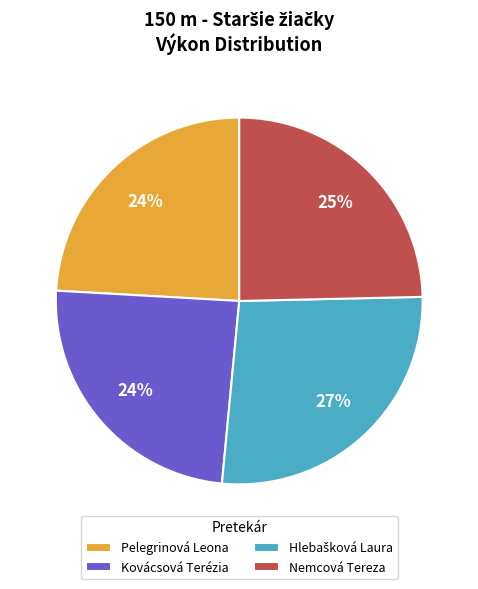

To the nearest percent, what is the average slice percentage?

25%